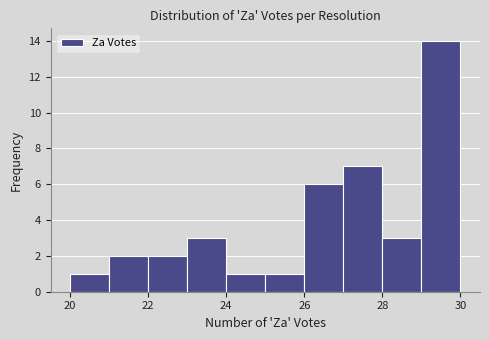

Reading left to right, list every bar in this chart as the range it spans on the x-axis followed by its height. The values are not printed on the chart, so give them approximately, as read against the axis.

20 to 21: 1
21 to 22: 2
22 to 23: 2
23 to 24: 3
24 to 25: 1
25 to 26: 1
26 to 27: 6
27 to 28: 7
28 to 29: 3
29 to 30: 14